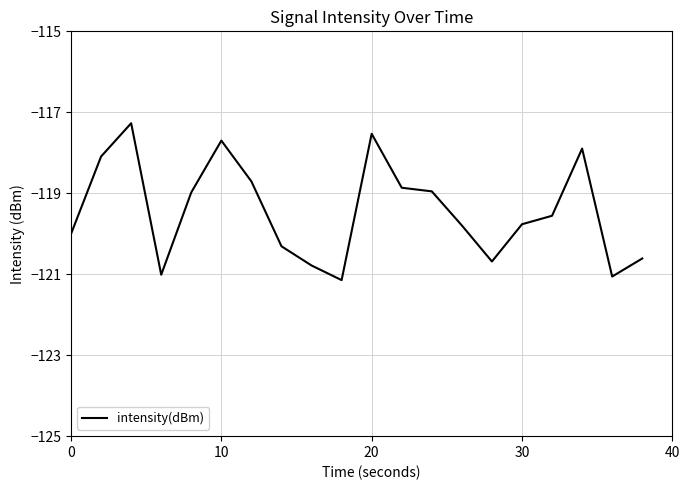

Does the chart display data point markers on the line(s)?

No